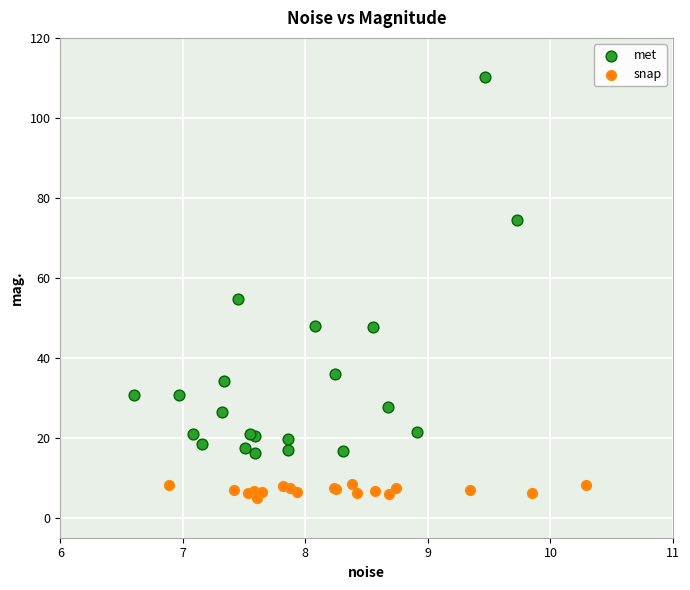

Which series reaches the maximum Y coordinate?

met